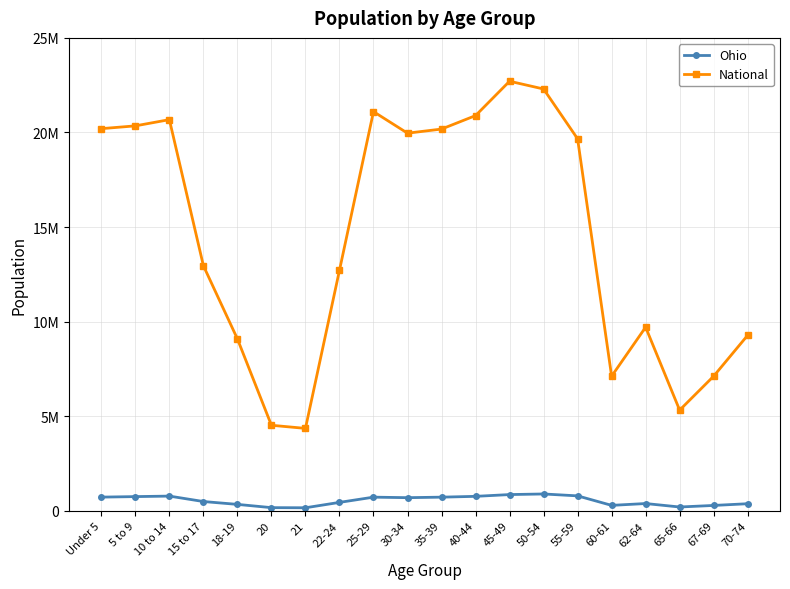

Is it true that Ohio equals 94075 at 20?

False